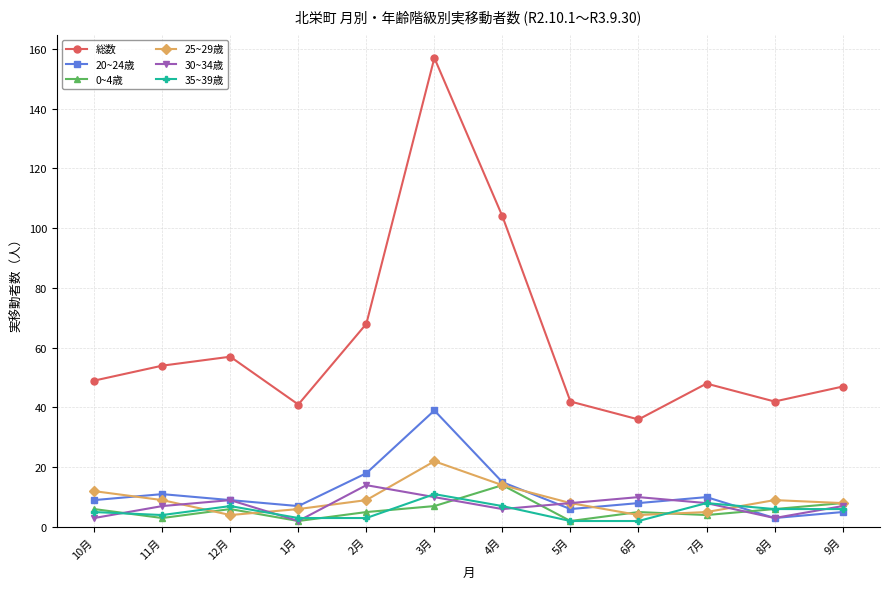

How many lines are shown in the chart?

6